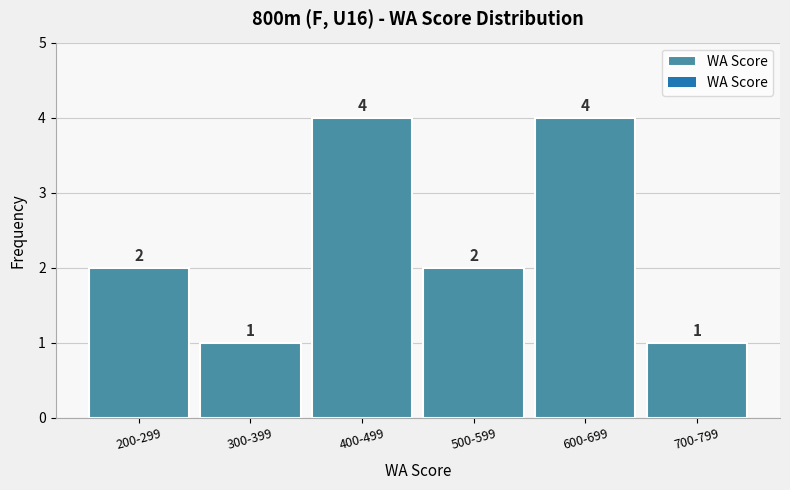

Reading left to right, list all the values displayed in this chart.

2	1	4	2	4	1